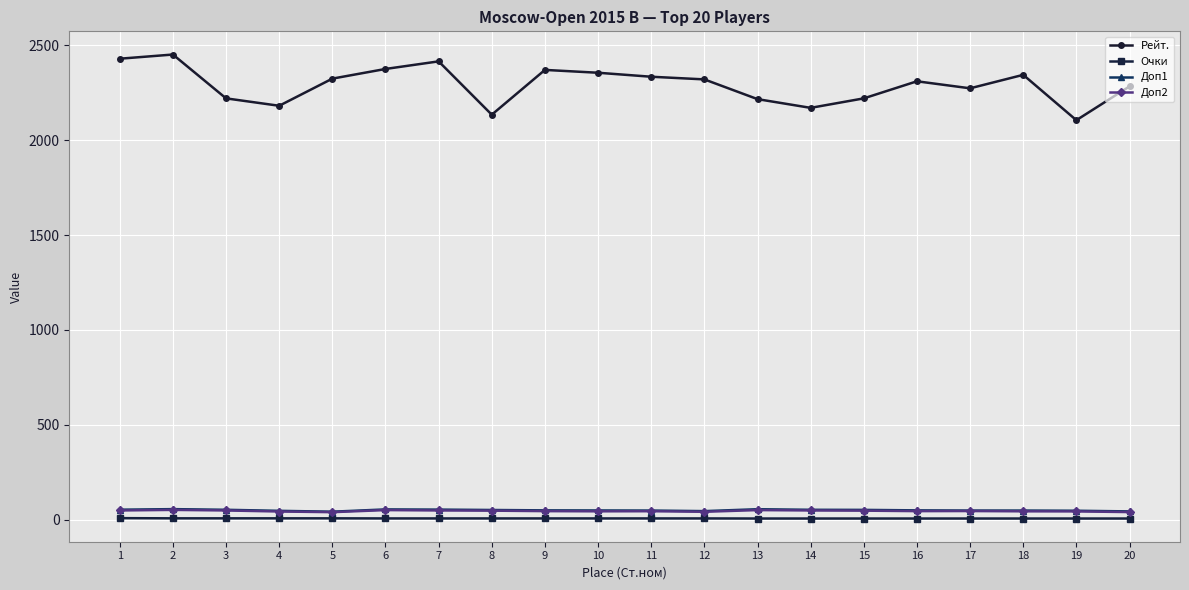

Which series has the largest total across all categories?

Рейт.